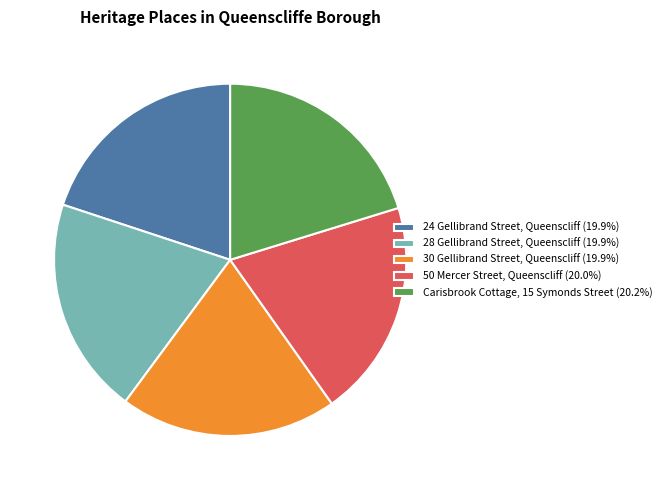

How many slices are in this pie chart?

5